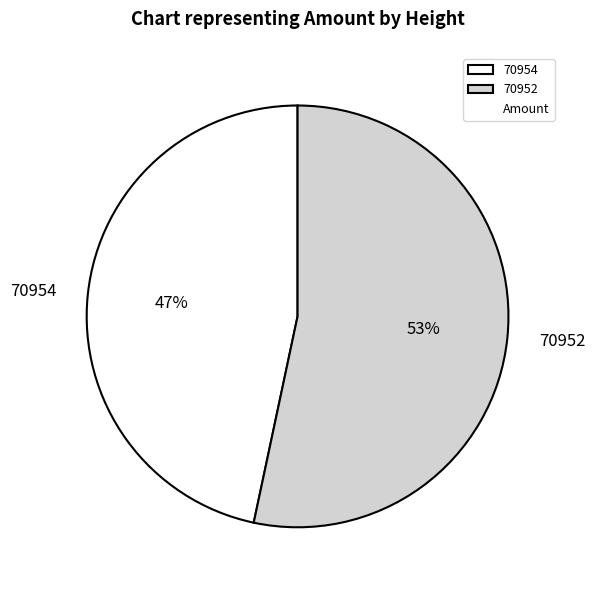

Which category has the smallest portion of the pie?

70954